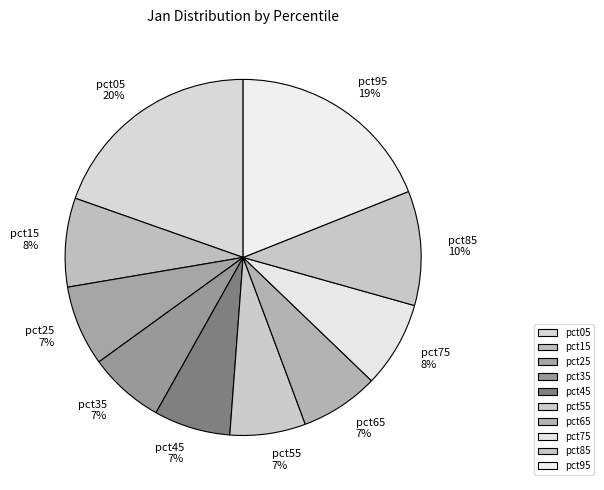

Is pct35 the majority of the pie?

No